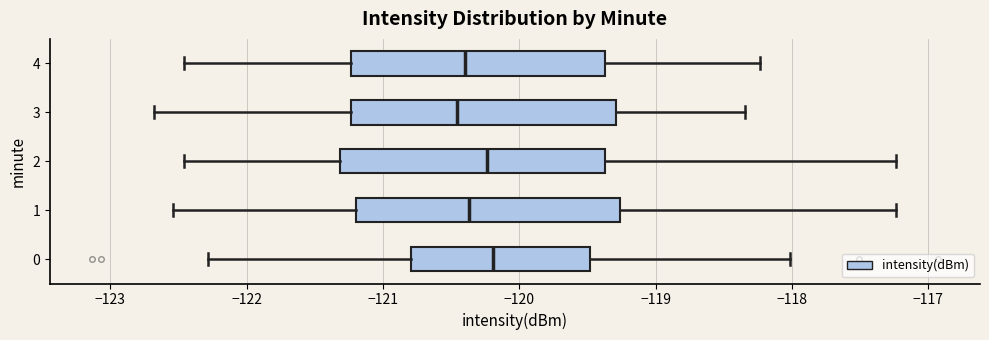

Where is the right edge of the box at y = 1 on the x-axis? The values are not printed on the chart, so give them approximately, as read against the axis.

-119.3